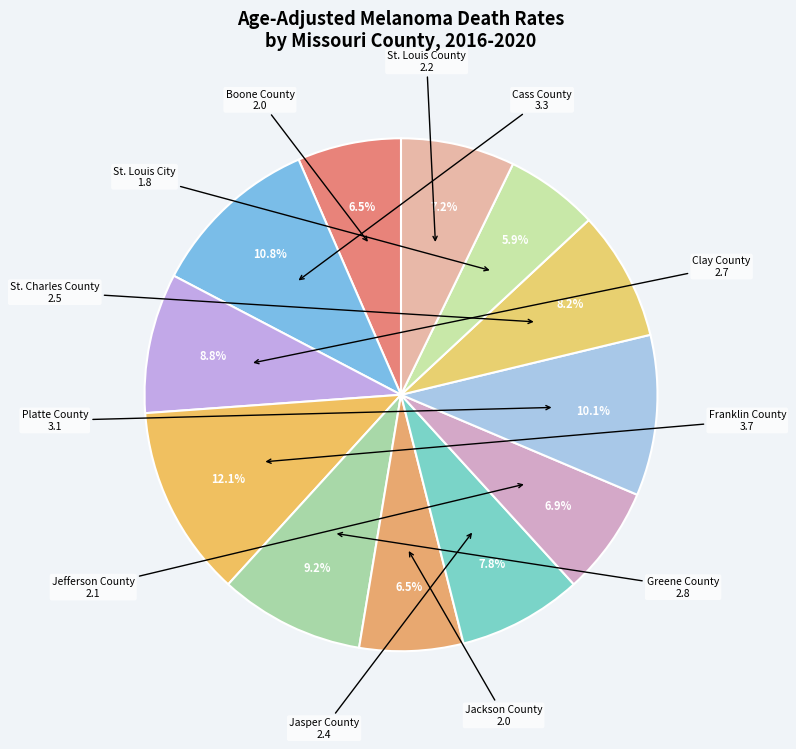

Between Clay County and Jasper County, which is larger?

Clay County